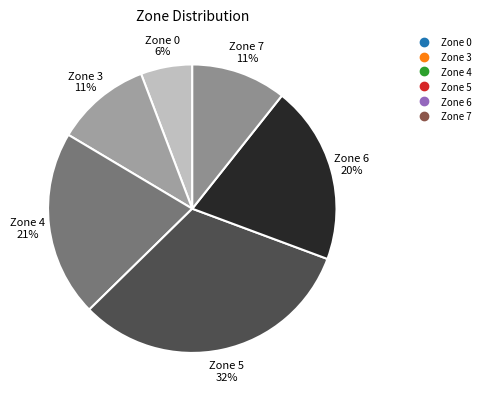

How many slices are in this pie chart?

6